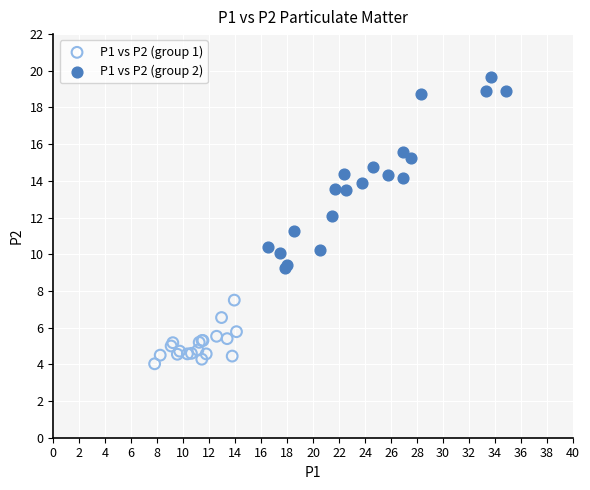

Which series reaches the minimum Y coordinate?

P1 vs P2 (group 1)